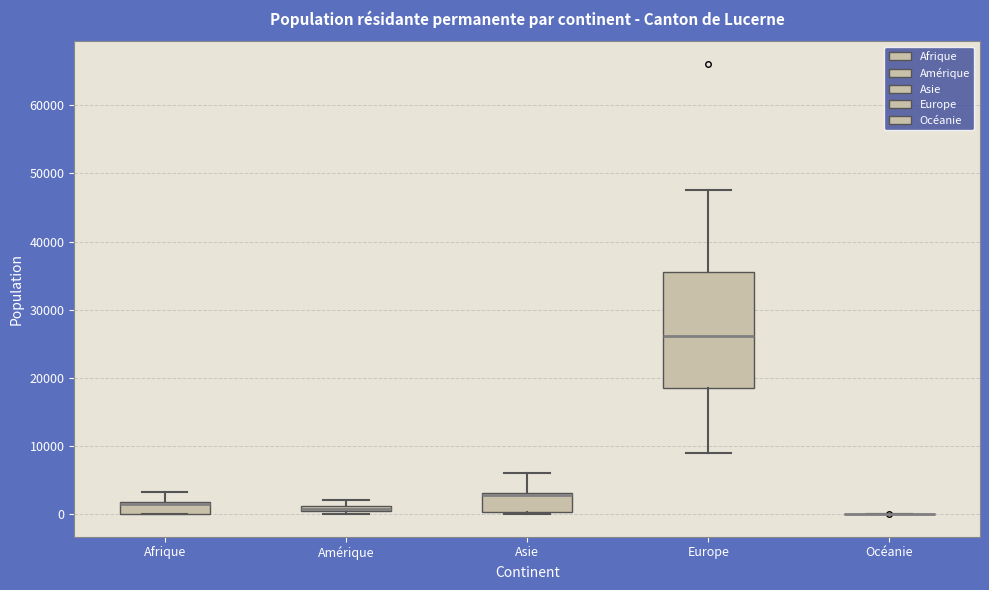

Comparing the boxes themselves (not the whiskers), which one is the tallest?

Europe